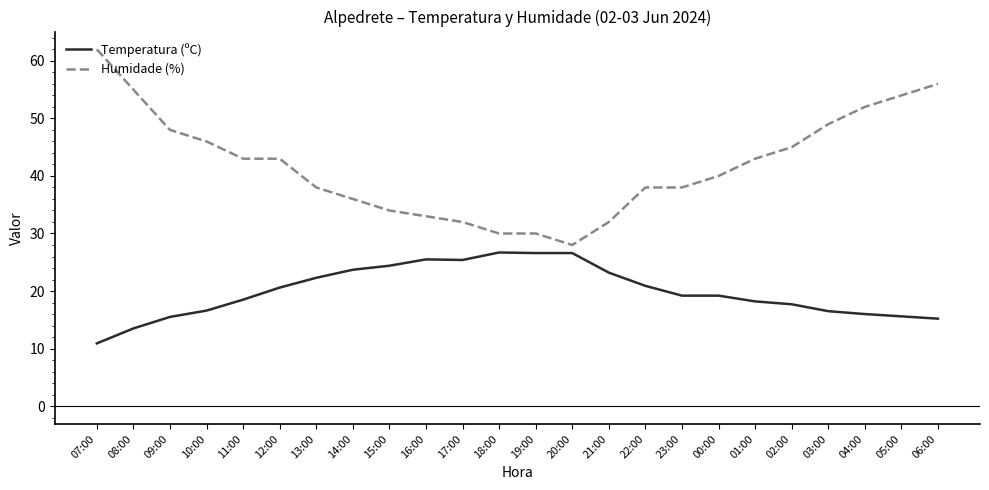

Rank the series at 22:00 from lowest to highest value.

Temperatura (ºC), Humidade (%)